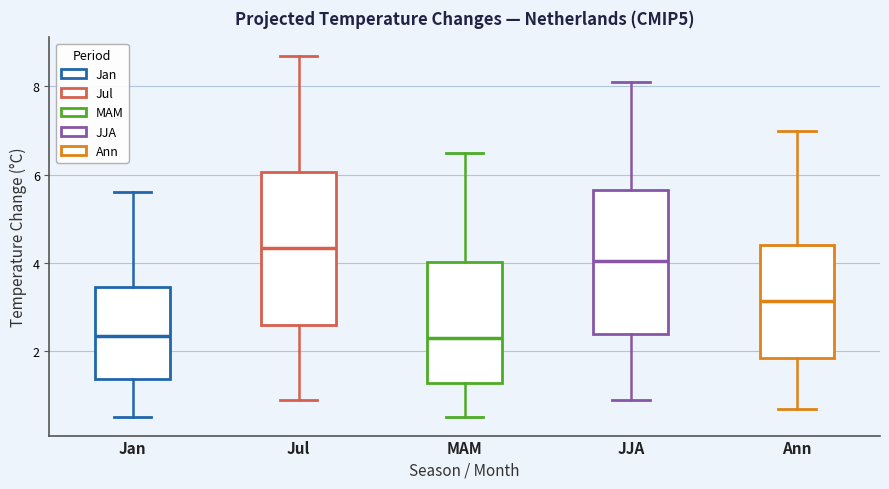

Reading left to right, read every box against the y-axis: the position of its median line, the range the box covers, and the ends of its whiskers. The values are not printed on the chart, so give them approximately, as read against the axis.

Jan: median 2.4, box 1.4 to 3.4, whiskers 0.6 to 5.6
Jul: median 4.4, box 2.6 to 6.0, whiskers 1.0 to 8.8
MAM: median 2.4, box 1.2 to 4.0, whiskers 0.6 to 6.6
JJA: median 4.0, box 2.4 to 5.6, whiskers 1.0 to 8.2
Ann: median 3.2, box 1.8 to 4.4, whiskers 0.8 to 7.0